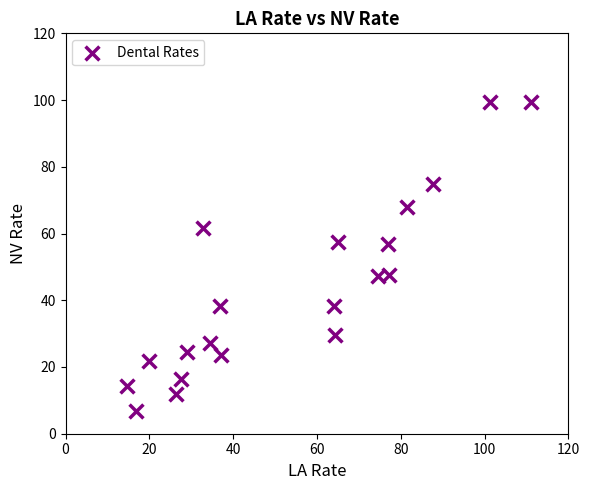

What is the range of X values (max minus min)?

96.6